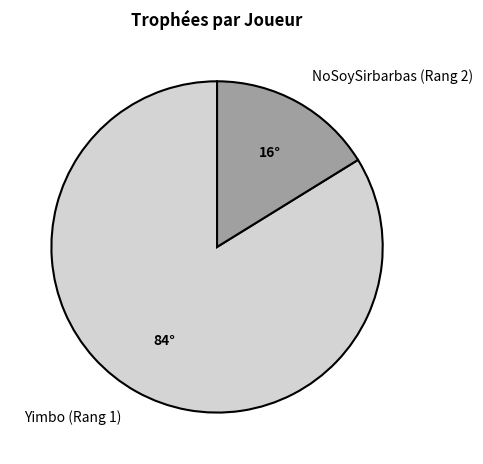

Do Yimbo (Rang 1) and NoSoySirbarbas (Rang 2) together represent more than half of the pie?

Yes